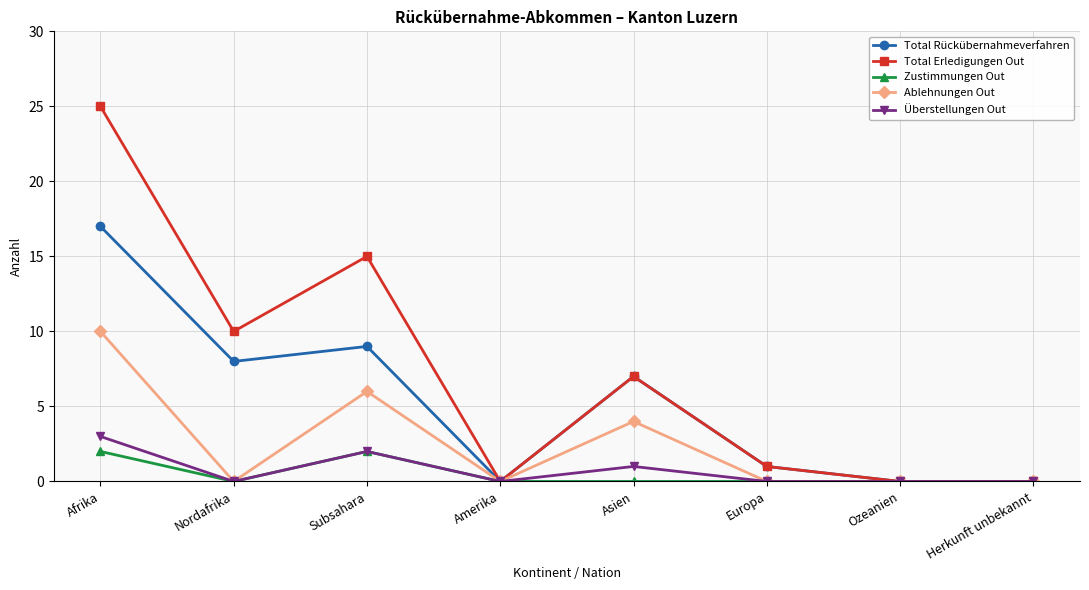

Count the Überstellungen Out values in the range 0 to 2.

7